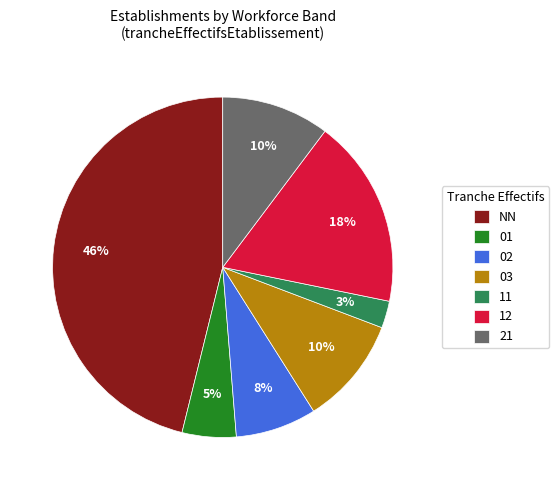

How many segments does this pie chart have?

7